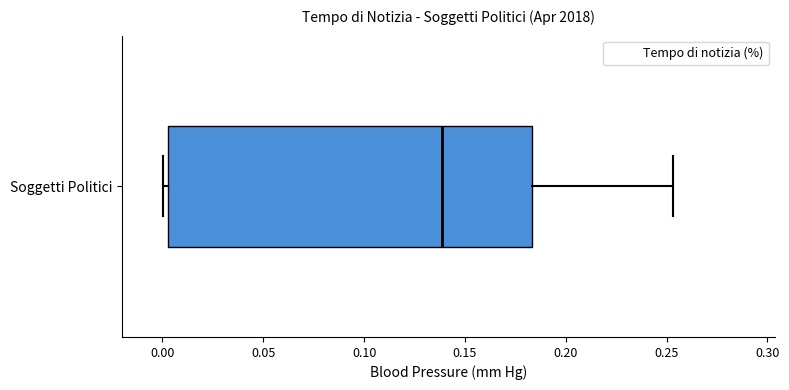

Transcribe this box plot: give where the median line is, the range the box spans, and where the two whiskers end, as read against the x-axis. The values are not printed on the chart, so give them approximately, as read against the axis.

median 0.140, box 0.005 to 0.185, whiskers 0.000 to 0.255